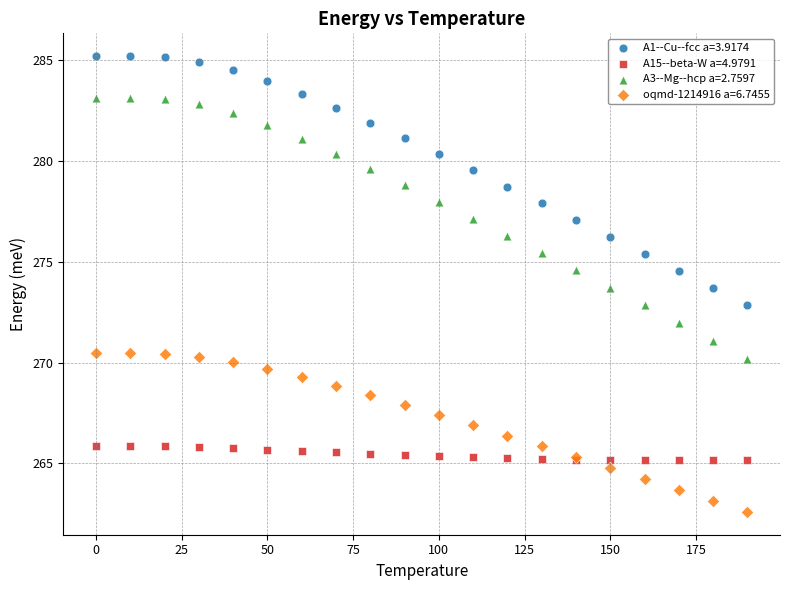

Which series contains the highest Y value?

A1--Cu--fcc a=3.9174